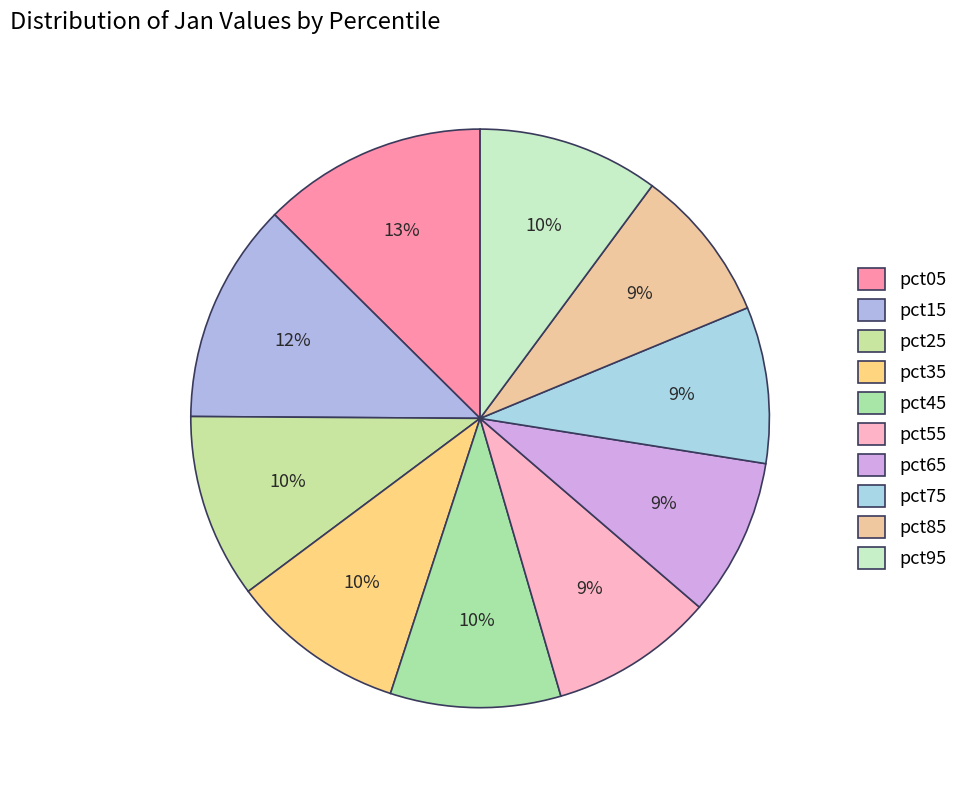

Approximately how many times larger is the value at pct65 compared to pct25?

0.9